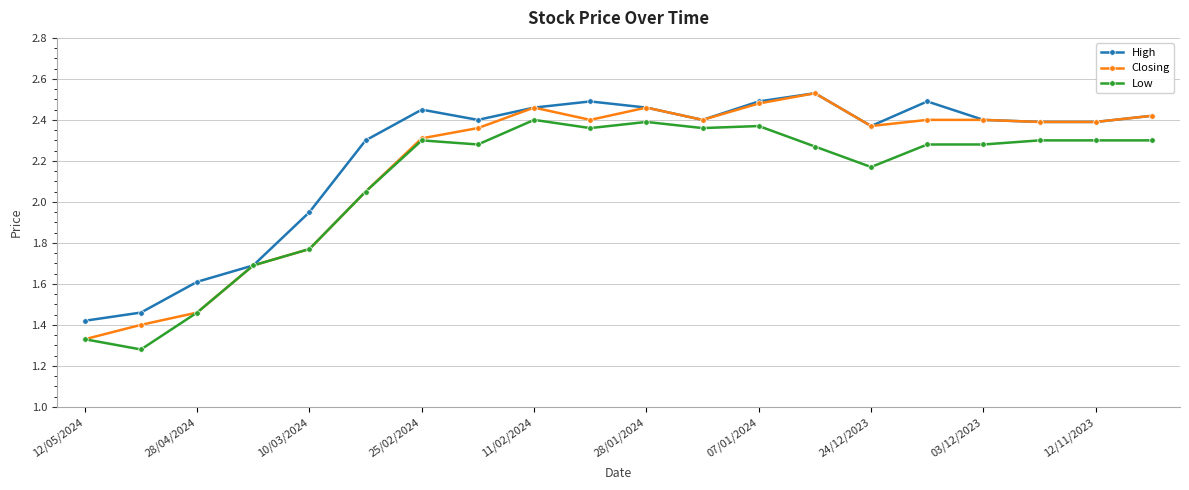

True or false: High has more than 2 interior local peaks.

True